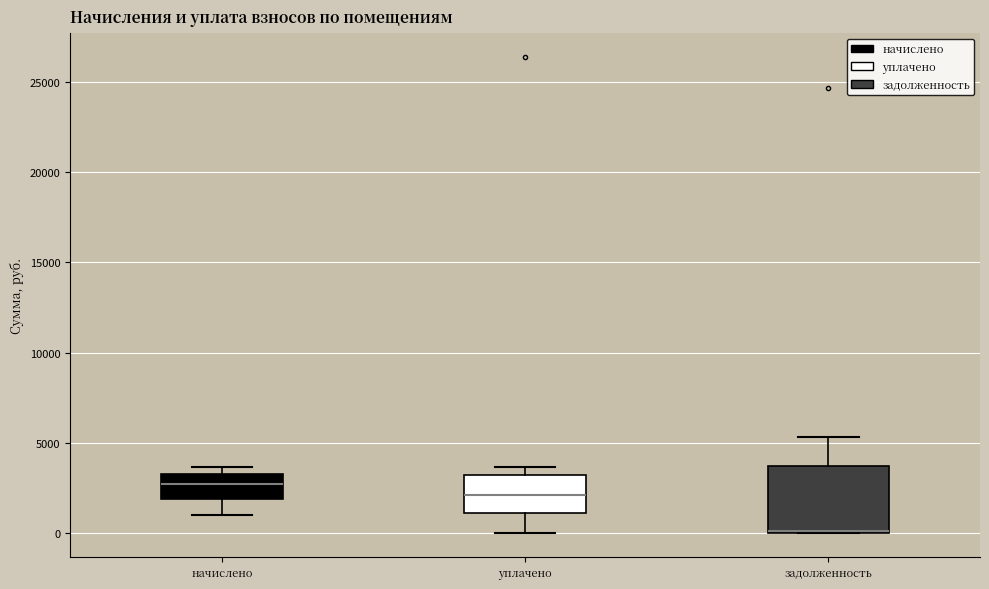

Reading left to right, read every box against the y-axis: the position of its median line, the range the box covers, and the ends of its whiskers. The values are not printed on the chart, so give them approximately, as read against the axis.

начислено: median 2500, box 2000 to 3500, whiskers 1000 to 3500 (just above the box's upper edge)
уплачено: median 2000, box 1000 to 3000, whiskers 0 to 3500
задолженность: median 0 (drawn on the box's lower edge), box 0 to 4000, whiskers 0 to 5500